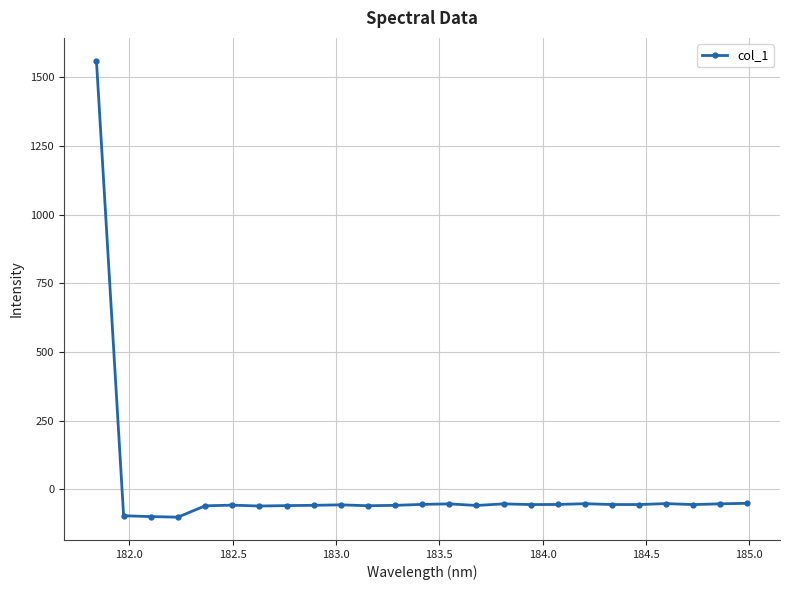

What is the minimum value shown in the chart?

-100.9